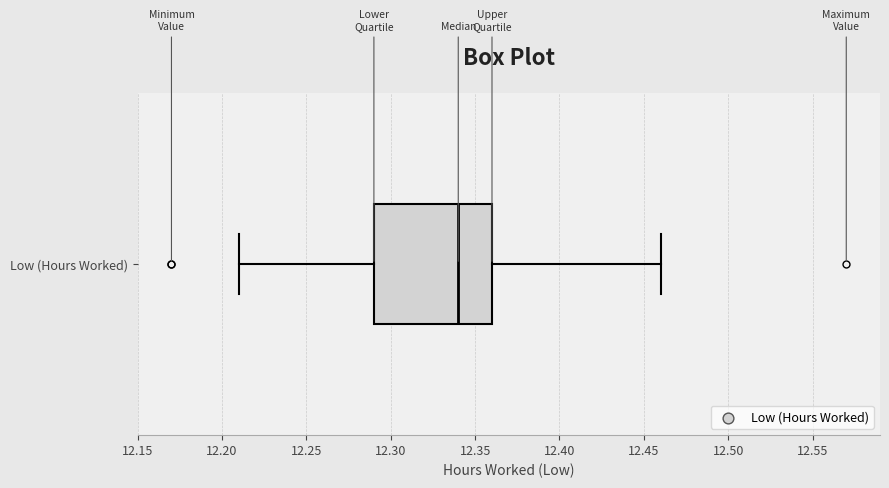

Read this box plot against the x-axis: the position of the median line, the range covered by the box, and the ends of both whiskers. The values are not printed on the chart, so give them approximately, as read against the axis.

median 12.34, box 12.29 to 12.36, whiskers 12.21 to 12.46